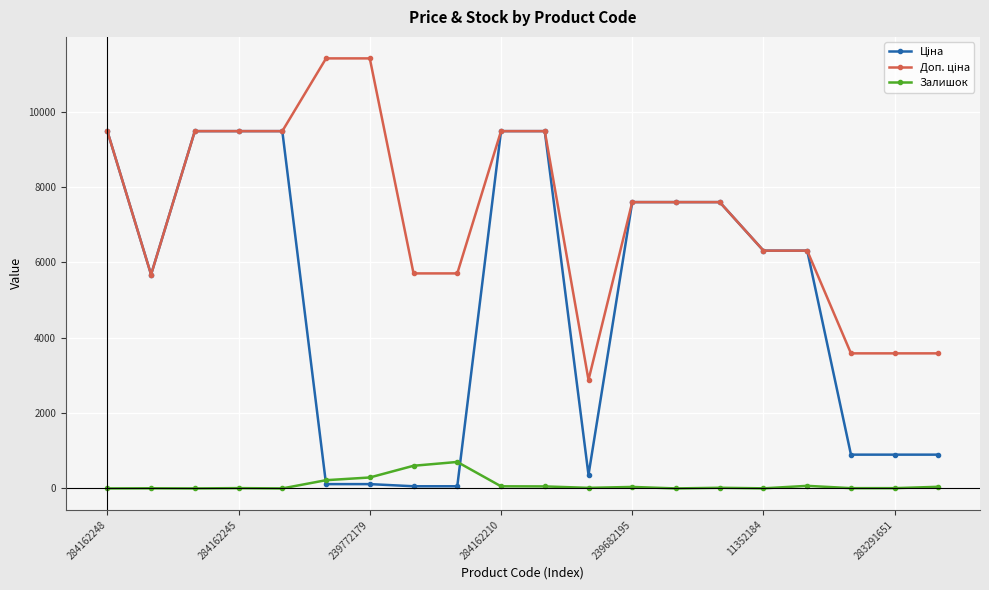

At how many categories does at least one series exceed 1358?

20